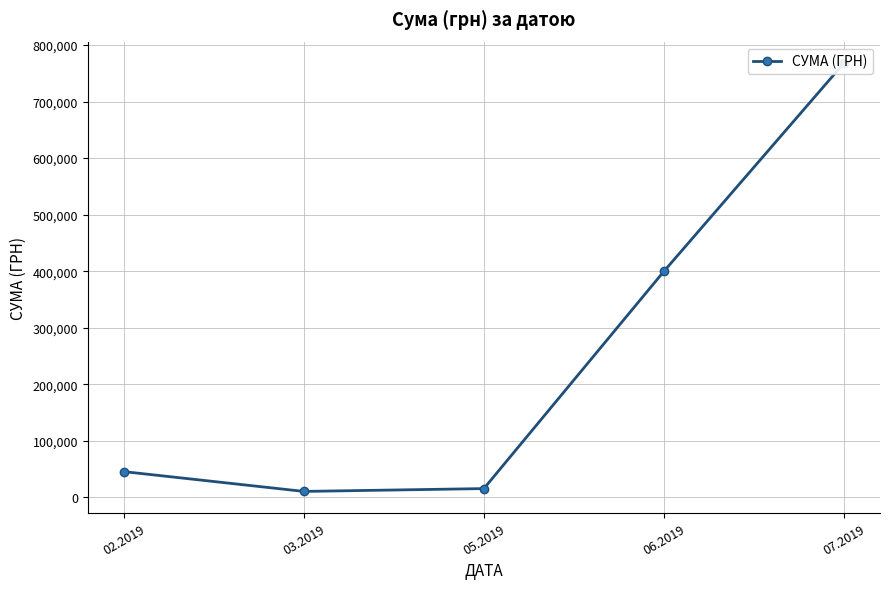

The value at 06.2019 is 696736.5. True or false?

False